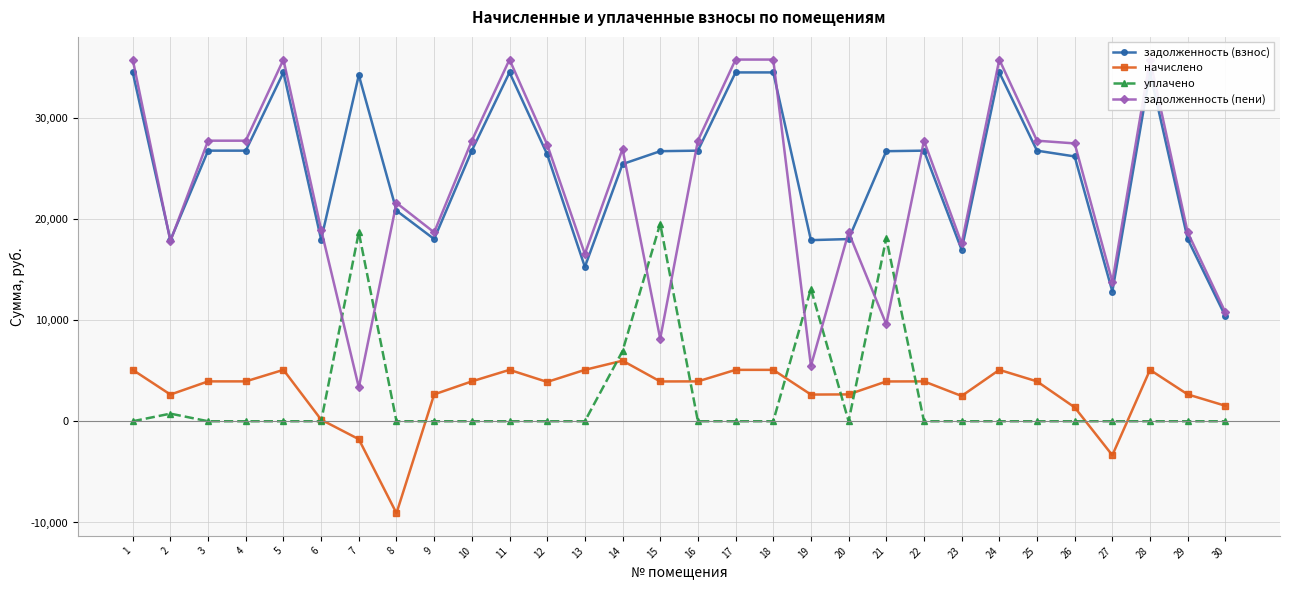

Is it true that начислено equals 6139.3 at 16?

False